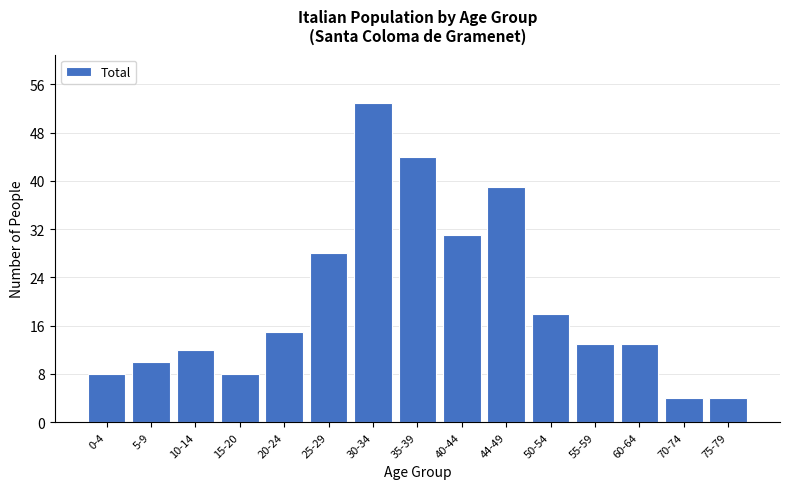

Reading left to right, what are all the values shown in this chart?

0-4=8	5-9=10	10-14=12	15-20=8	20-24=15	25-29=28	30-34=53	35-39=44	40-44=31	44-49=39	50-54=18	55-59=13	60-64=13	70-74=4	75-79=4